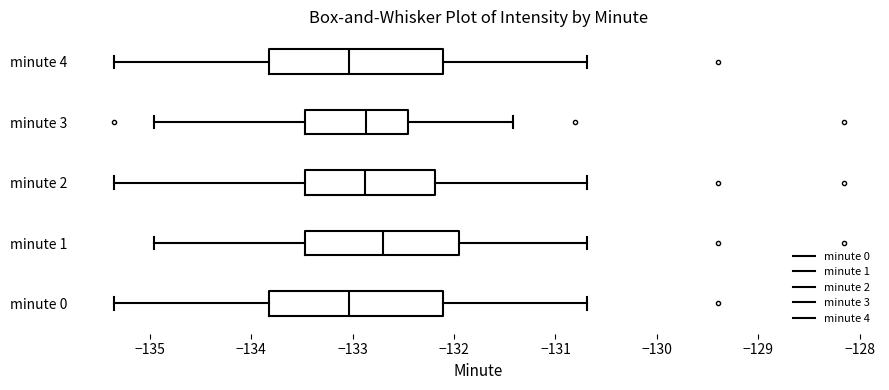

Reading bottom to top, read every box against the x-axis: the position of its median line, the range the box covers, and the ends of its whiskers. The values are not printed on the chart, so give them approximately, as read against the axis.

minute 0: median -133.0, box -133.8 to -132.1, whiskers -135.4 to -130.7
minute 1: median -132.7, box -133.5 to -131.9, whiskers -135.0 to -130.7
minute 2: median -132.9, box -133.5 to -132.2, whiskers -135.4 to -130.7
minute 3: median -132.9, box -133.5 to -132.5, whiskers -135.0 to -131.4
minute 4: median -133.0, box -133.8 to -132.1, whiskers -135.4 to -130.7